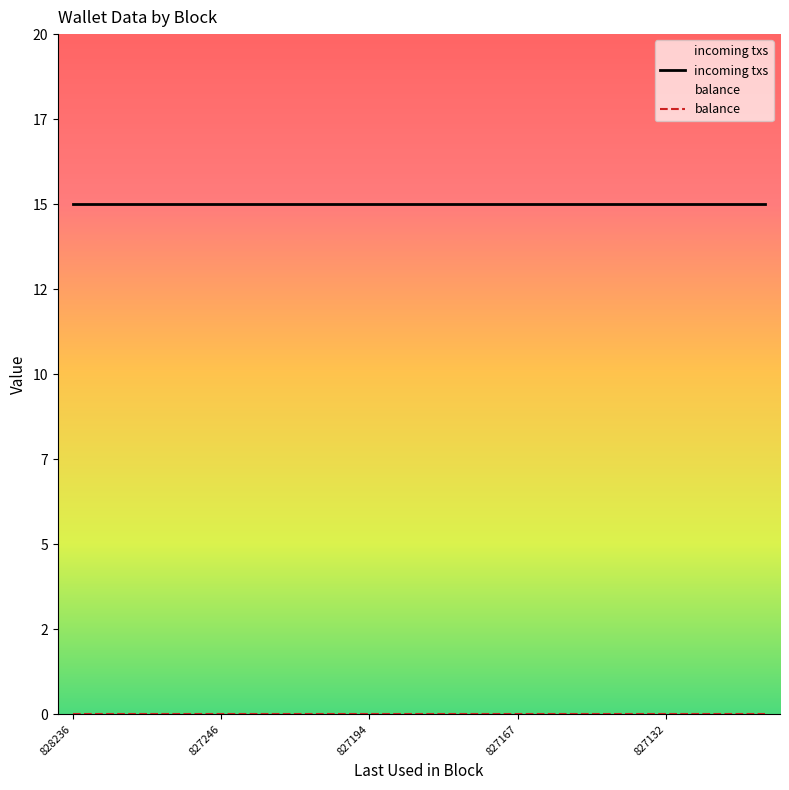

True or false: balance and incoming txs cross at least once.

False